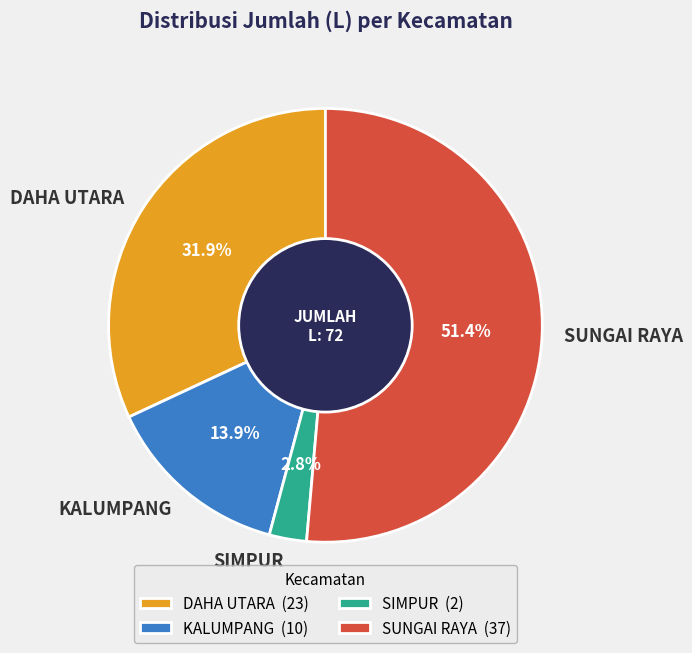

Count the number of slices in the pie.

4